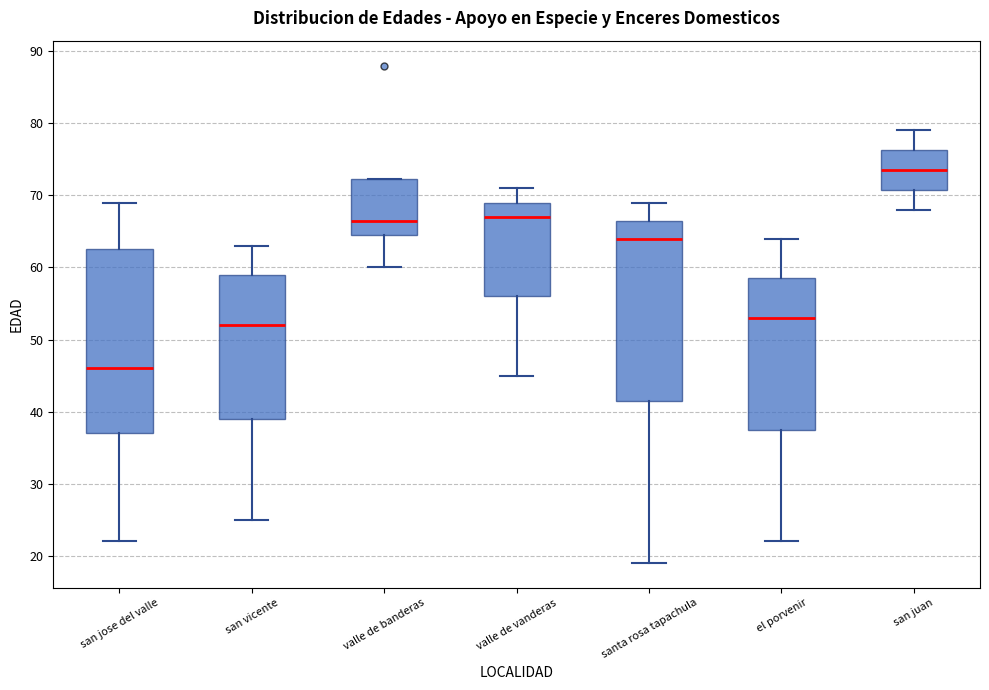

Where does the lower whisker of the box for el porvenir end on the y-axis? The values are not printed on the chart, so give them approximately, as read against the axis.

22